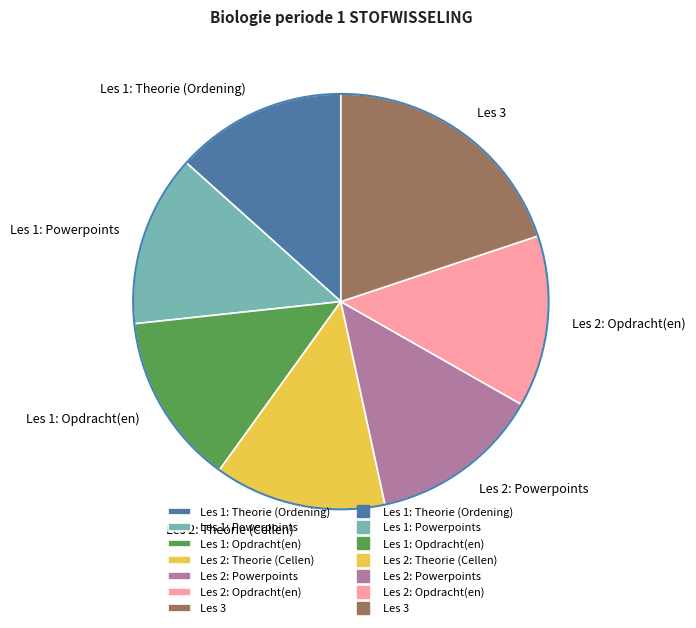

Which category has the biggest portion of the pie?

Les 3